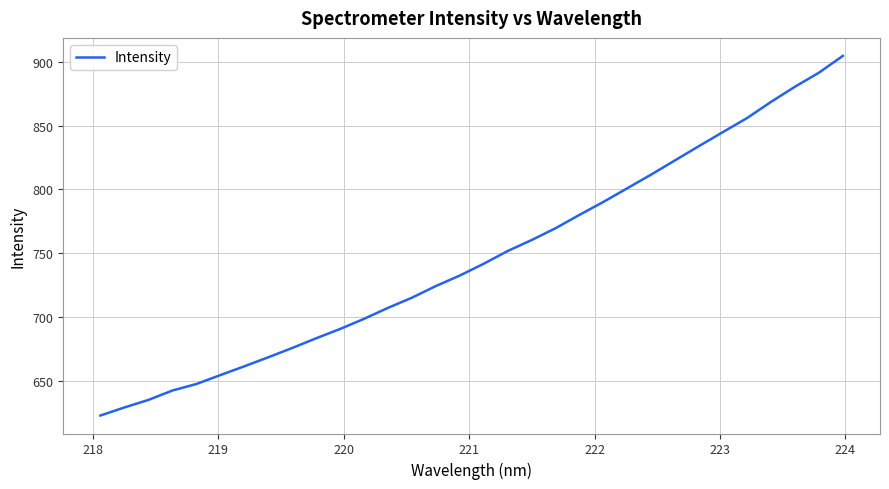

What is the maximum value shown in the chart?

904.9